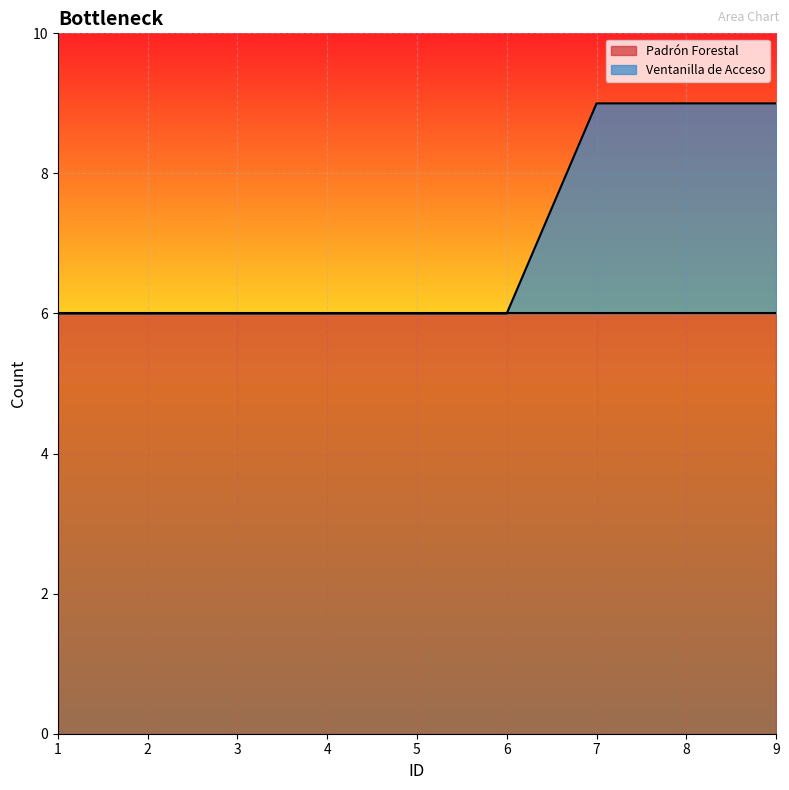

True or false: there are more than 0 points higher than both neighbors.

False